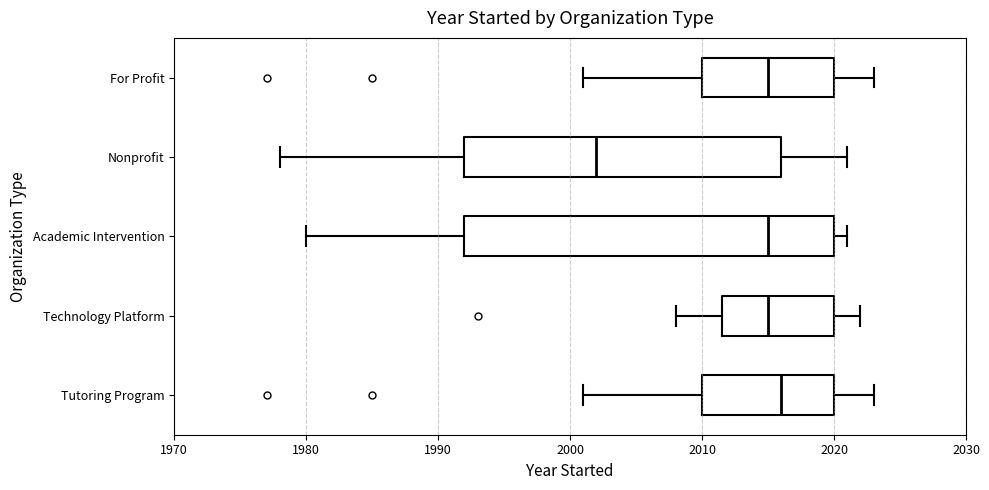

Which box is the widest, from its left edge to its right edge?

Academic Intervention